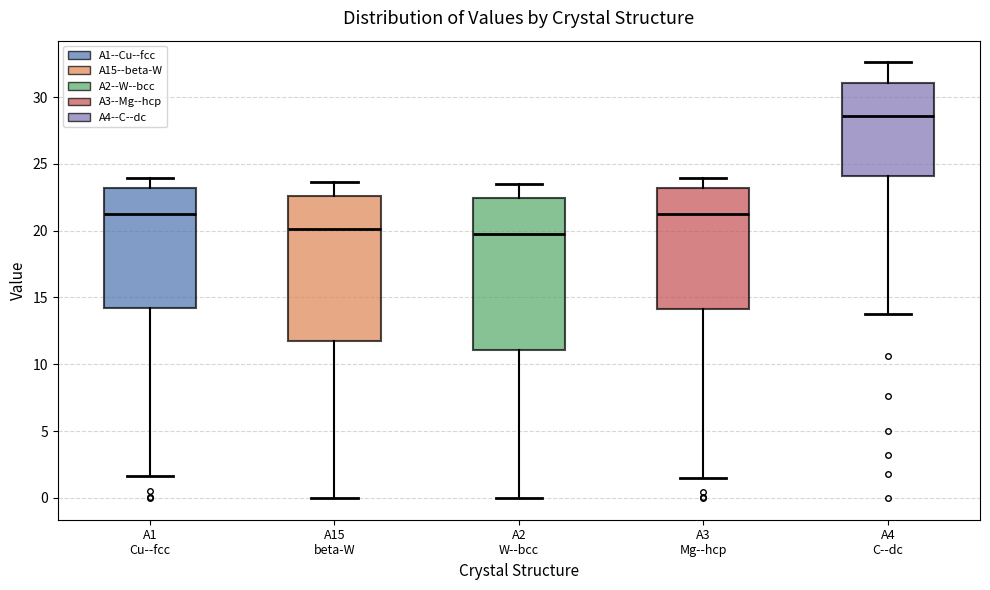

Reading left to right, transcribe this box plot: for each box, give where its median line is, the range the box spans, and where its two whiskers end, as read against the y-axis. The values are not printed on the chart, so give them approximately, as read against the axis.

A1 Cu--fcc: median 21.5, box 14.0 to 23.0, whiskers 1.5 to 24.0
A15 beta-W: median 20.0, box 12.0 to 22.5, whiskers 0.0 to 23.5
A2 W--bcc: median 19.5, box 11.0 to 22.5, whiskers 0.0 to 23.5
A3 Mg--hcp: median 21.0, box 14.0 to 23.0, whiskers 1.5 to 24.0
A4 C--dc: median 28.5, box 24.0 to 31.0, whiskers 14.0 to 32.5